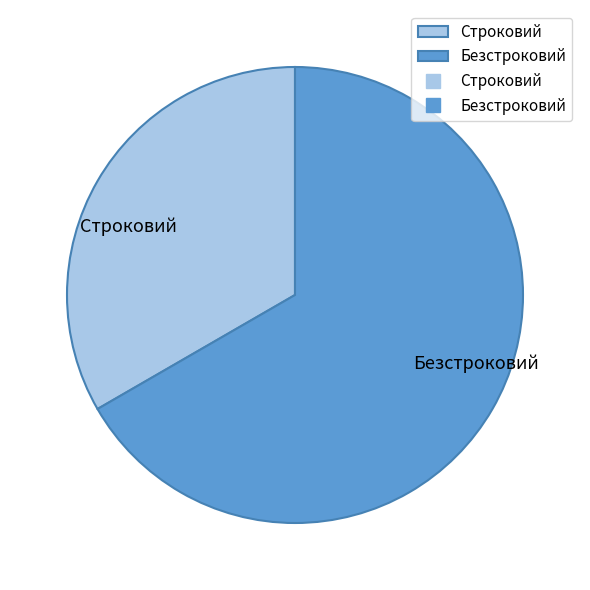

True or false: Безстроковий accounts for 67% of the total.

True